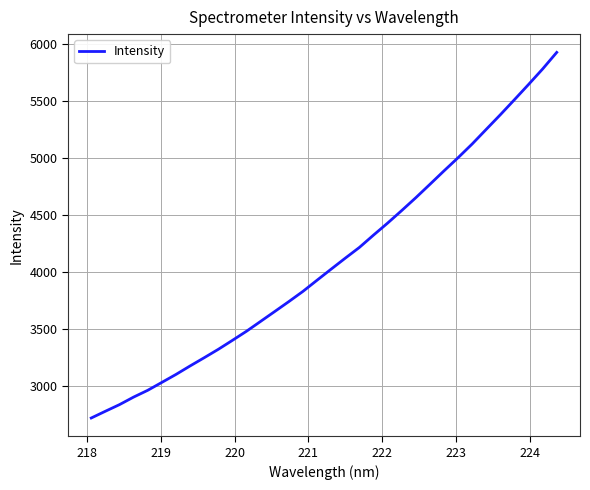

What is the maximum value shown in the chart?

5929.0